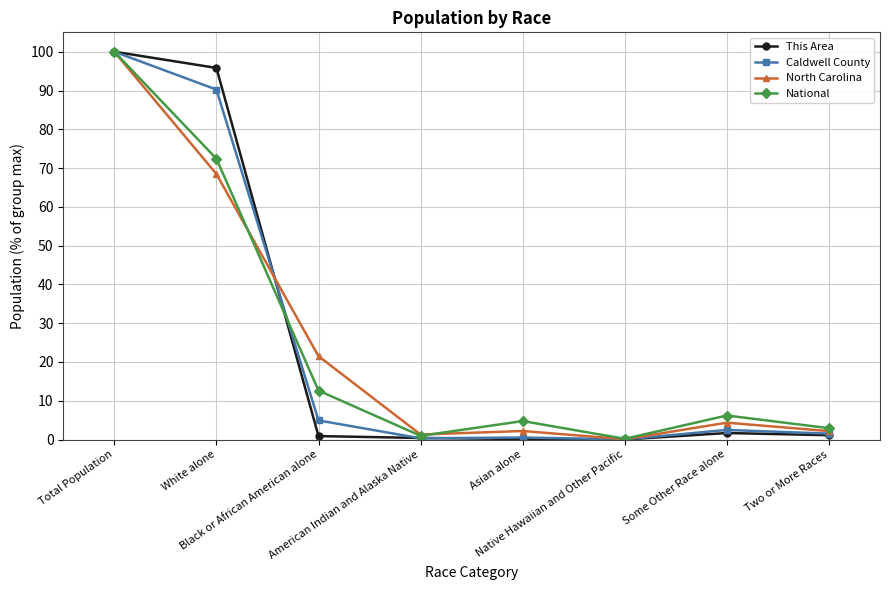

What is the average value of the This Area series?

25.0